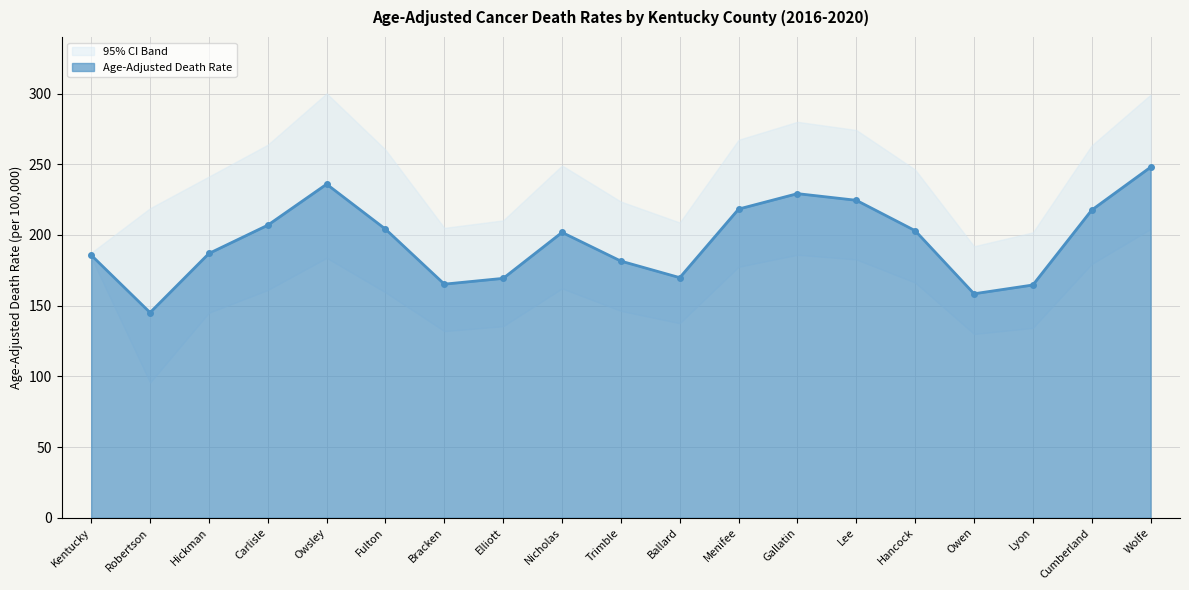

Rank the series by their maximum value, from lowest to highest.

Lower CI, Age-Adjusted Death Rate, Upper CI